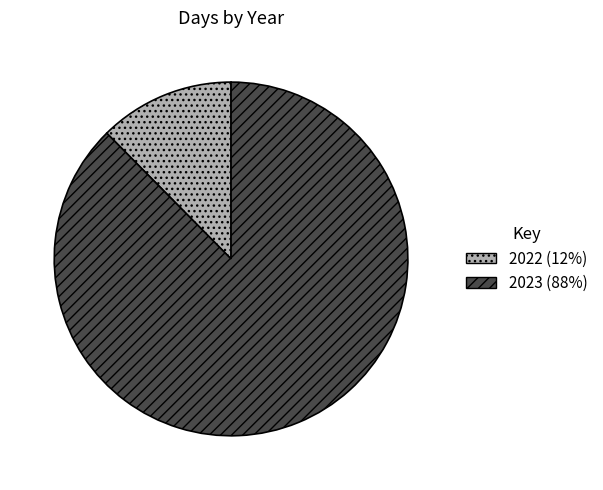

Between 2023 and 2022, which is larger?

2023